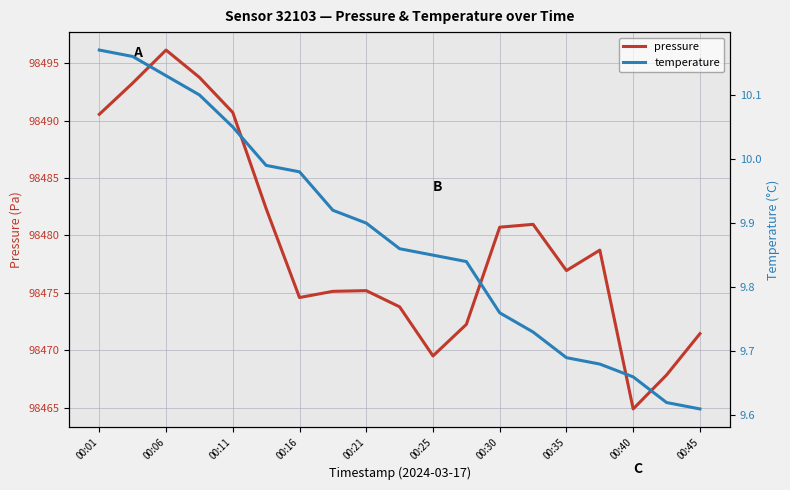

What is the maximum value for pressure?

98496.2